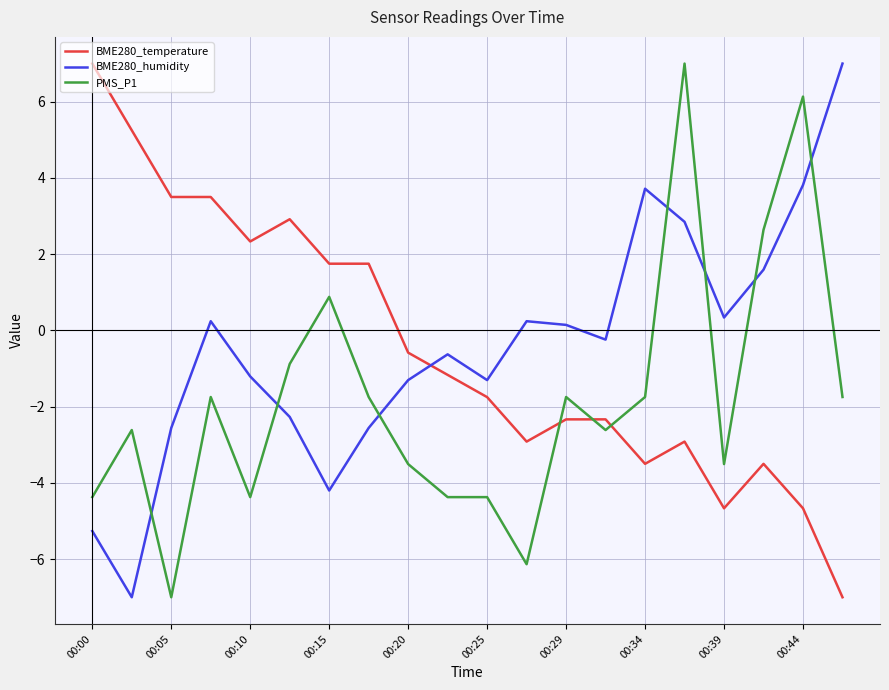

What is the highest value of the PMS_P1 series?

7.0